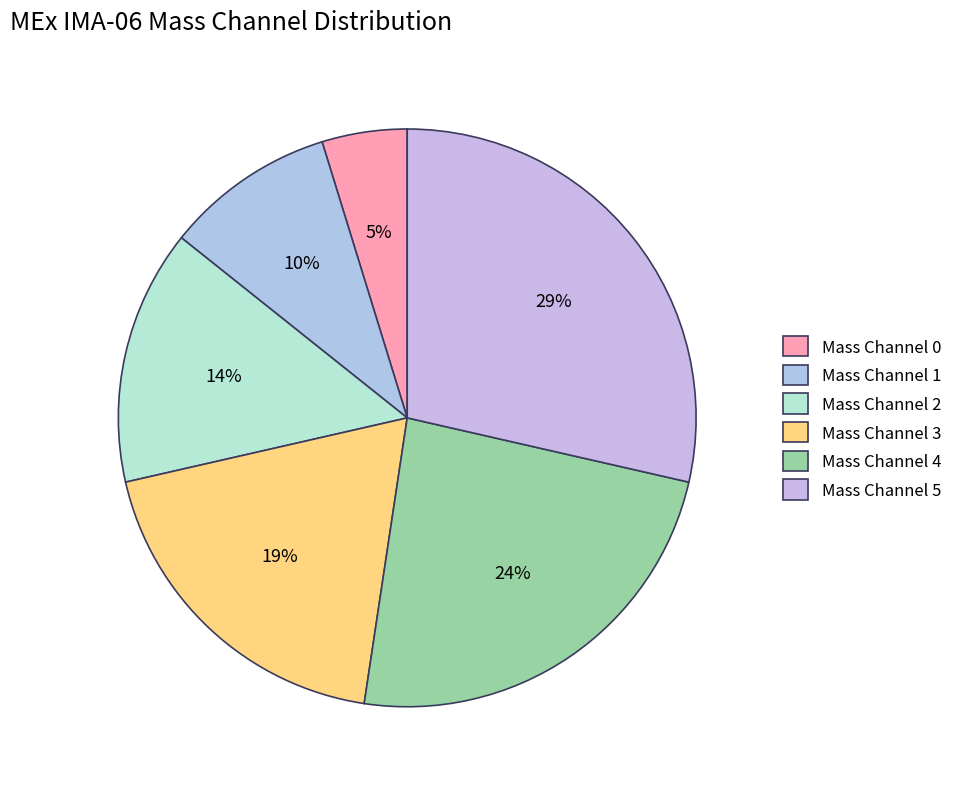

Which slice is the largest?

Mass Channel 5